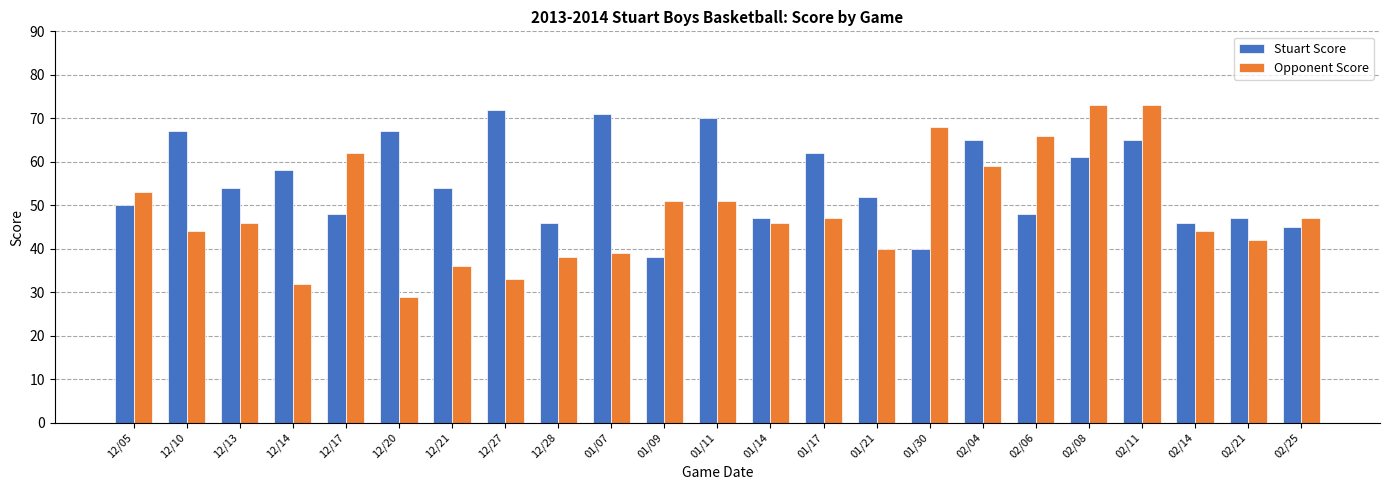

What is the minimum value for Opponent Score?

29